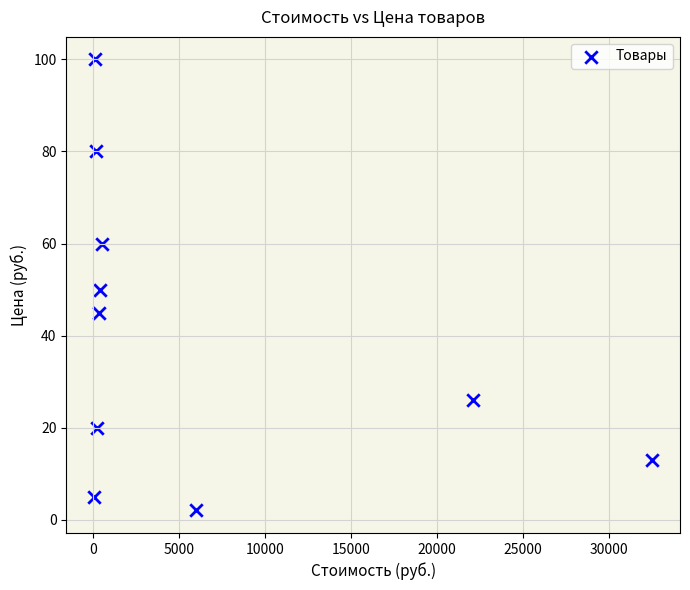

What is the range of Y values (max minus min)?

98